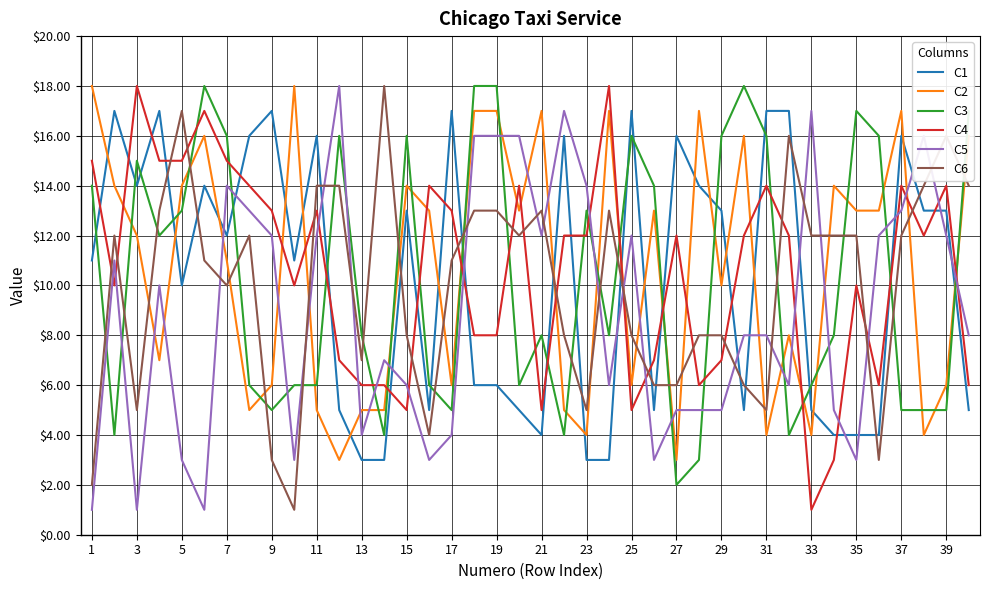

True or false: C5 and C2 cross at least once.

True